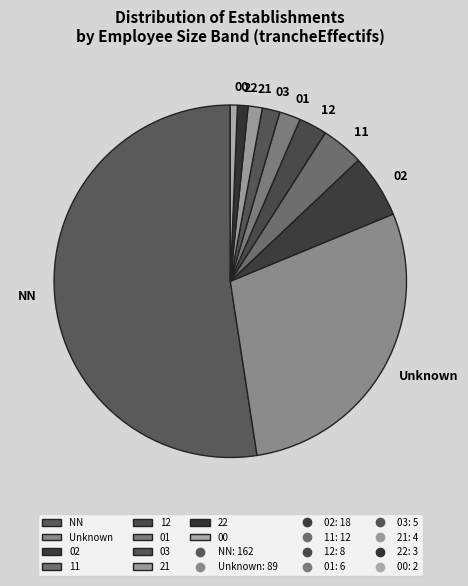

Which slice is the largest?

NN